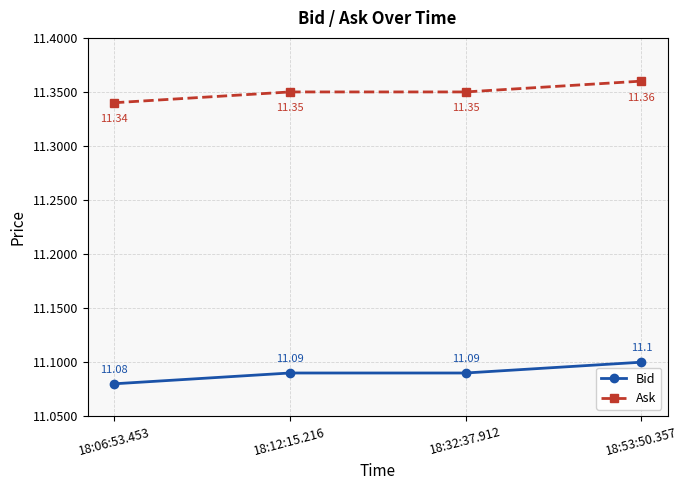

True or false: Ask has a value of 11.3 at 18:06:53.453.

True